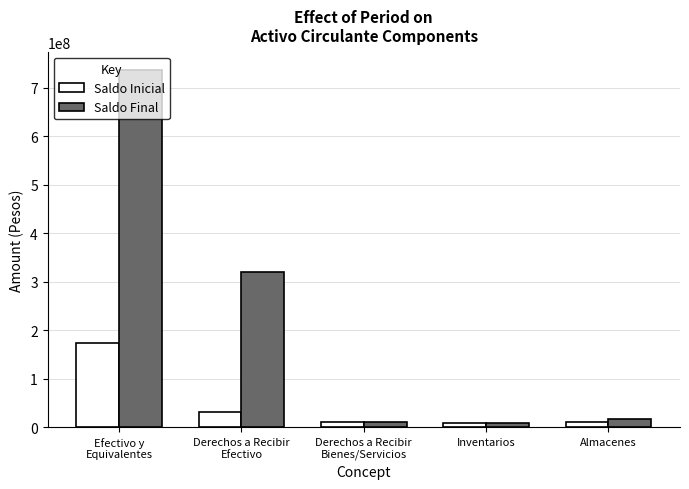

At how many categories does at least one series exceed 190508198?

2